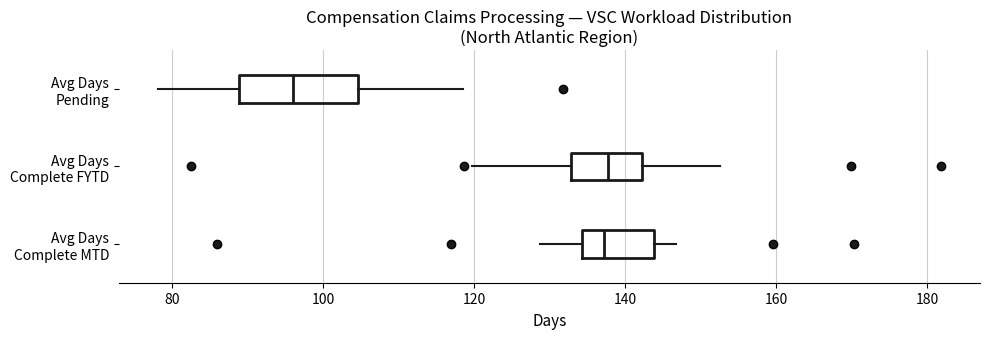

Reading bottom to top, transcribe this box plot: for each box, give where its median line is, the range the box spans, and where its two whiskers end, as read against the x-axis. The values are not printed on the chart, so give them approximately, as read against the axis.

Avg Days Complete MTD: median 138, box 134 to 144, whiskers 128 to 146
Avg Days Complete FYTD: median 138, box 132 to 142, whiskers 120 to 152
Avg Days Pending: median 96, box 88 to 104, whiskers 78 to 118